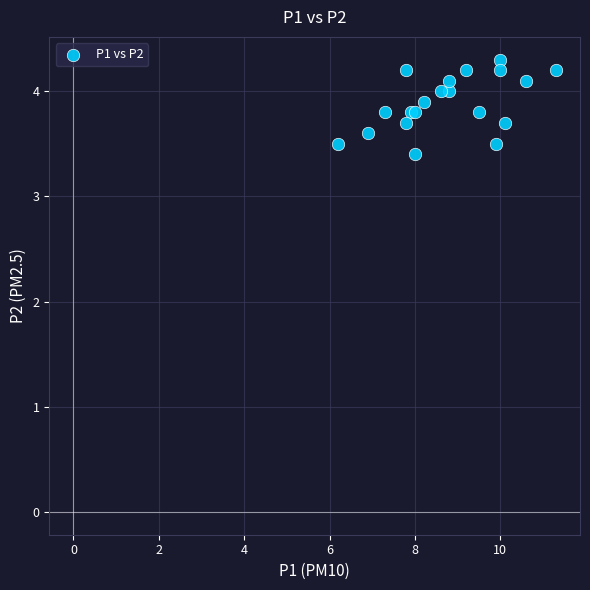

What Y value in the scatter plot is closest to 3?

3.4